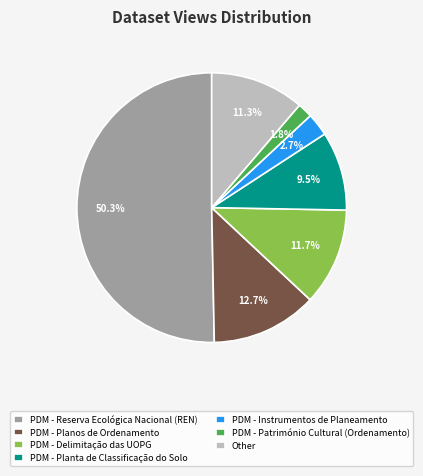

Between PDM - Planos de Ordenamento and PDM - Reserva Ecológica Nacional (REN), which is larger?

PDM - Reserva Ecológica Nacional (REN)